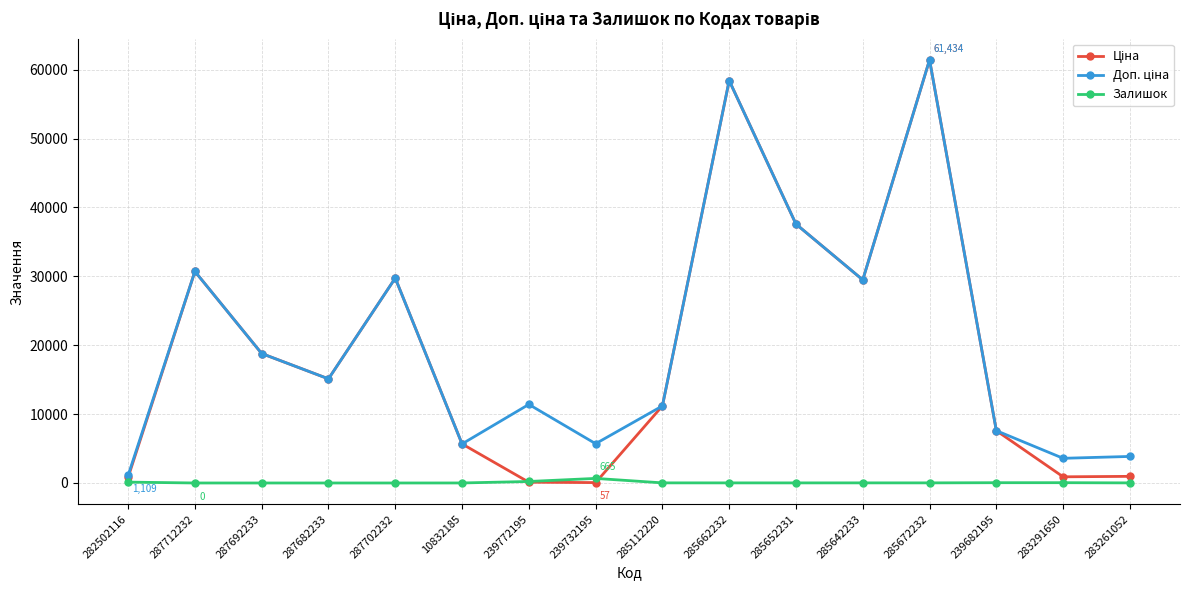

What is the total value across all series at 287712232?

61434.3